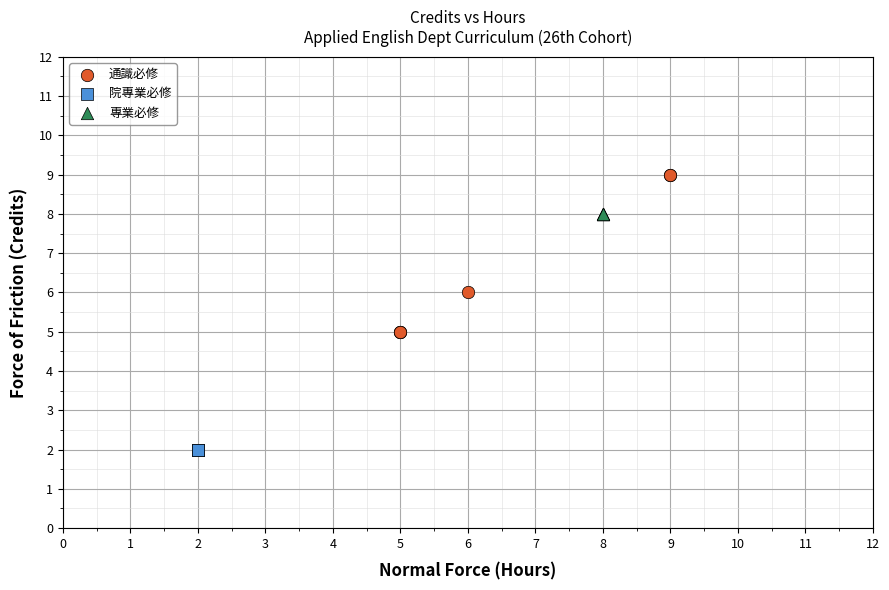

Which series reaches the minimum Y coordinate?

院專業必修